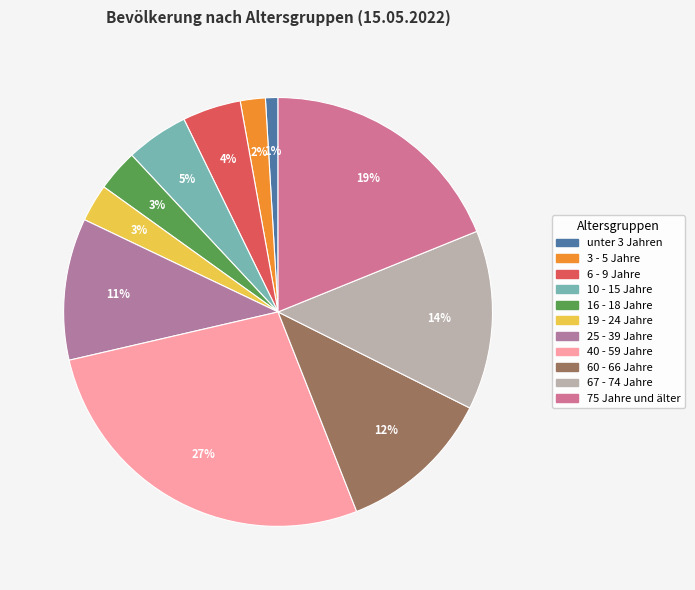

To the nearest percent, what portion does 3 - 5 Jahre represent?

2%